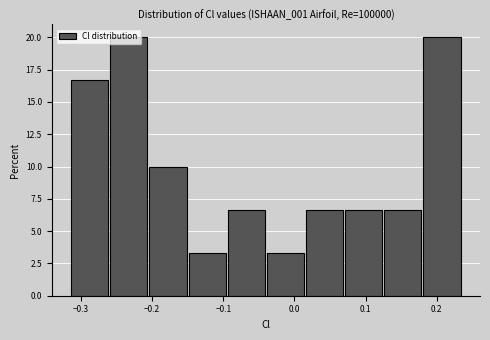

What is the height of the bar covering -0.26 to -0.20 on the x-axis? Neither the bar edges nor the heights are printed on the chart, so give them approximately, as read against the axes.

20.0